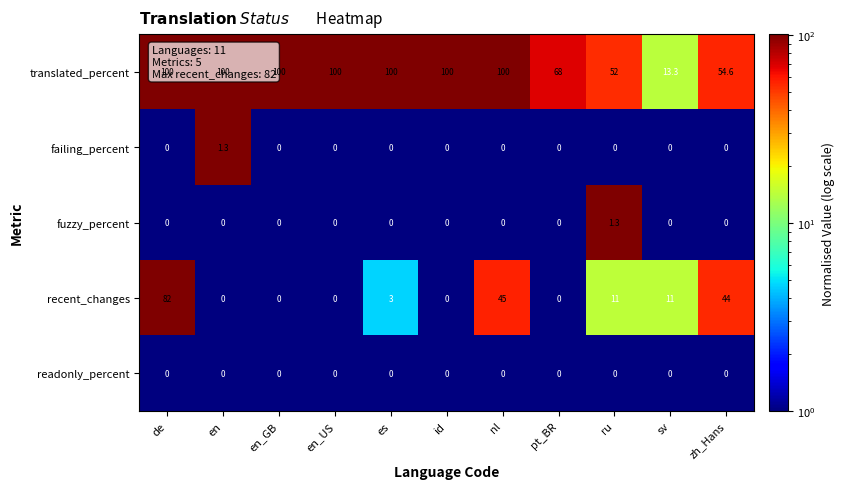

What is the approximate value of translated_percent at es?

100.0